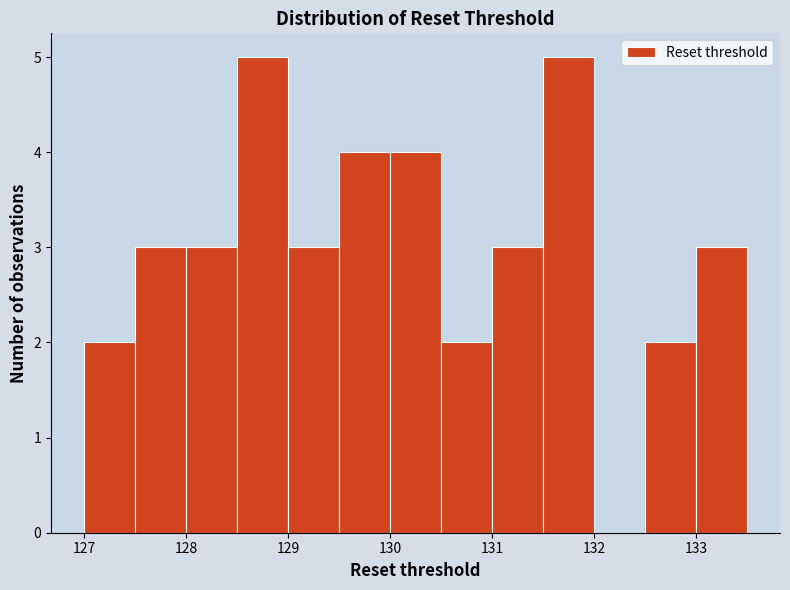

Reading left to right, list every bar in this chart as the range it spans on the x-axis followed by its height. The values are not printed on the chart, so give them approximately, as read against the axis.

127.0 to 127.5: 2
127.5 to 128.0: 3
128.0 to 128.5: 3
128.5 to 129.0: 5
129.0 to 129.5: 3
129.5 to 130.0: 4
130.0 to 130.5: 4
130.5 to 131.0: 2
131.0 to 131.5: 3
131.5 to 132.0: 5
132.0 to 132.5: 0
132.5 to 133.0: 2
133.0 to 133.5: 3